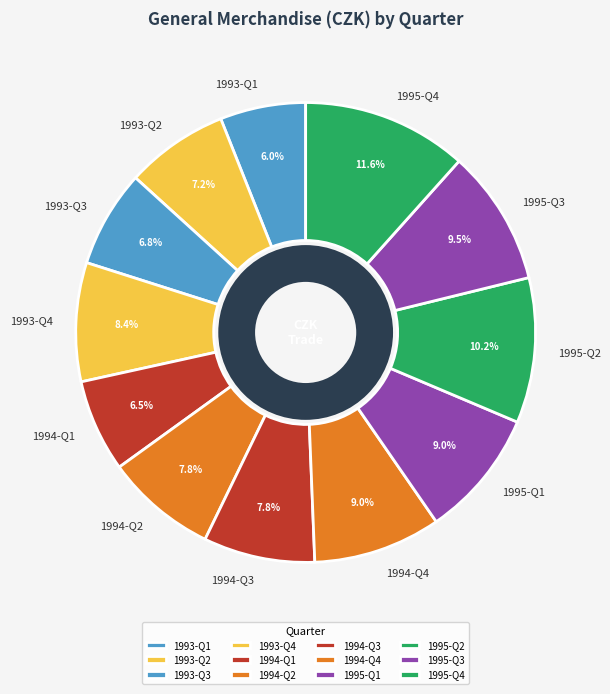

The 1995-Q1 slice represents 9% of the pie. True or false?

True